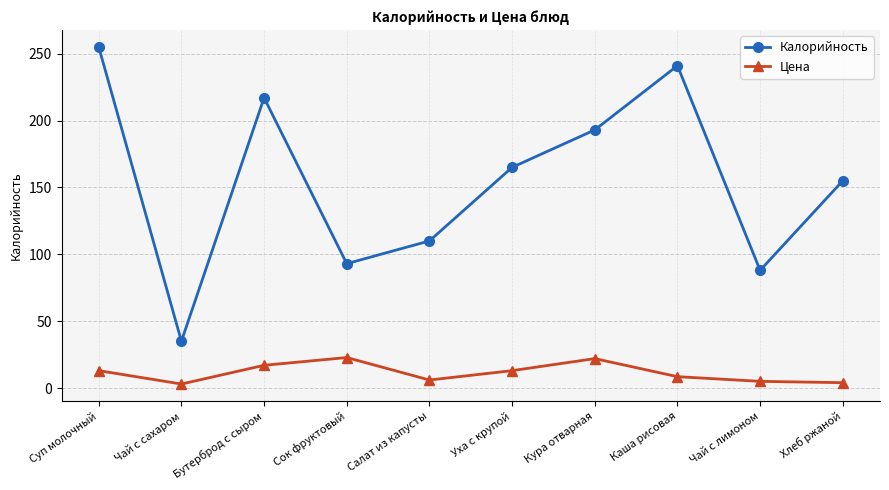

What is the maximum value for Цена?

22.8